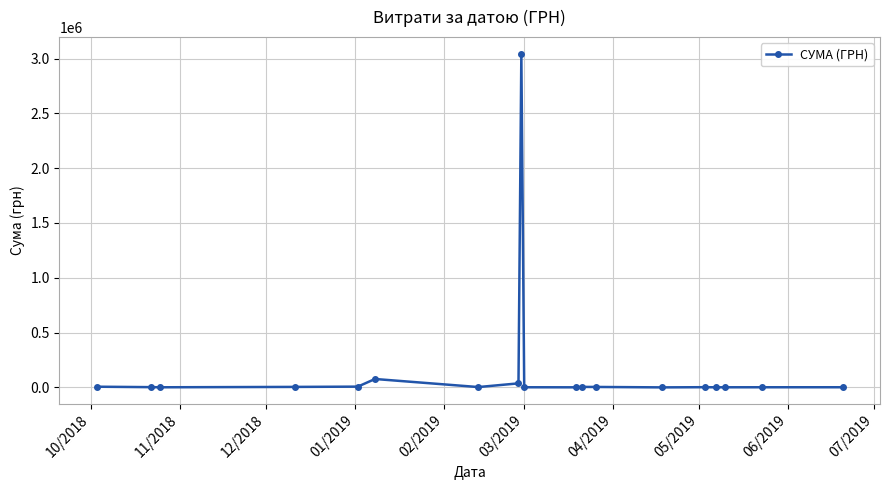

What is the difference between the maximum and minimum values?

3043570.6